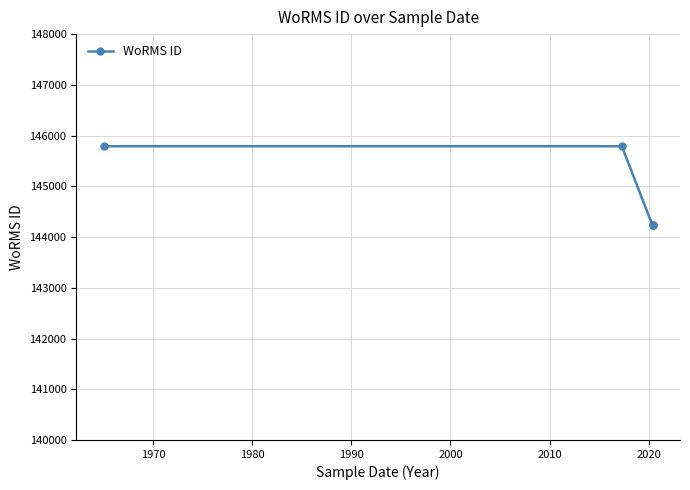

How many lines are shown in the chart?

1